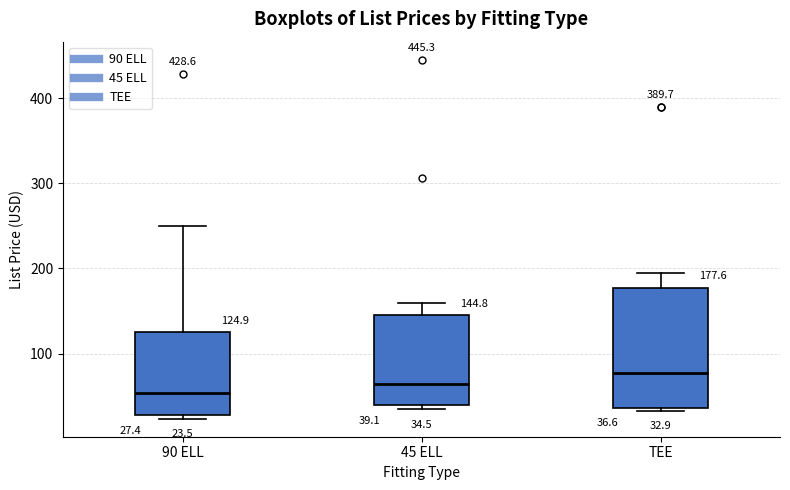

Comparing the boxes themselves (not the whiskers), which one is the tallest?

TEE